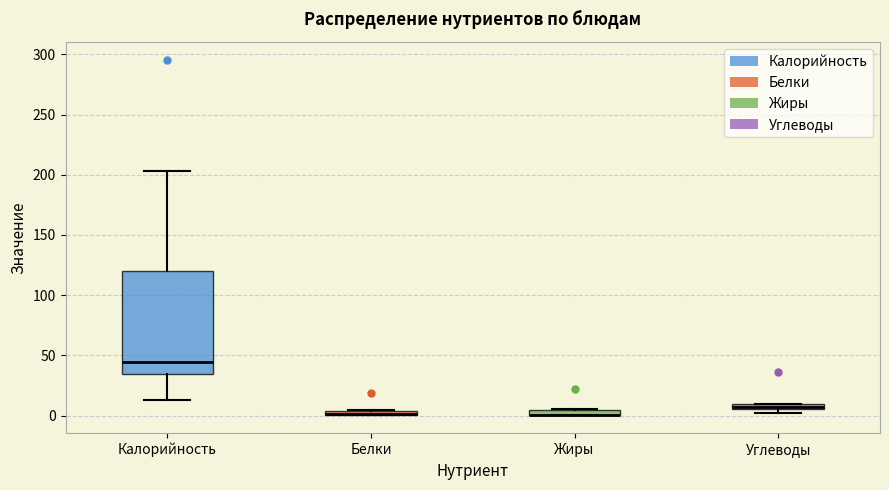

Where is the upper edge of the box for Углеводы on the y-axis? The values are not printed on the chart, so give them approximately, as read against the axis.

10